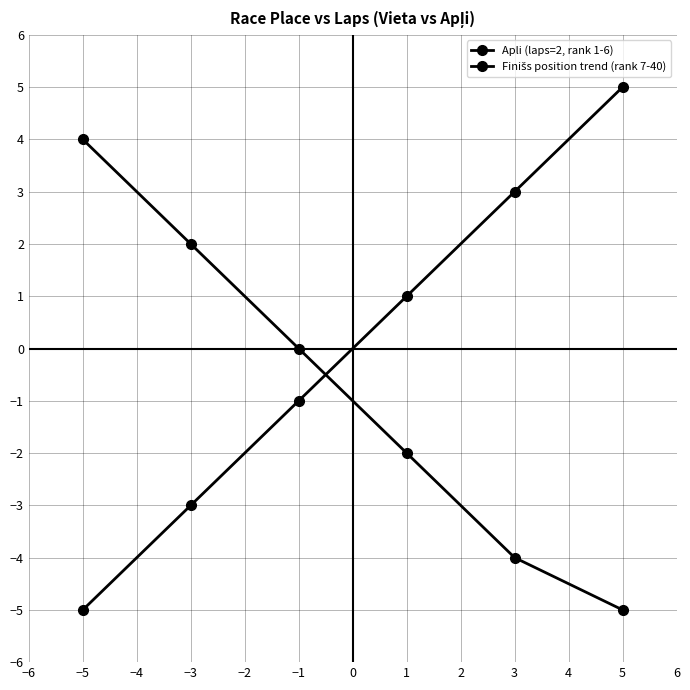

How many values in Apli (laps=2, rank 1-6) are below zero?

3